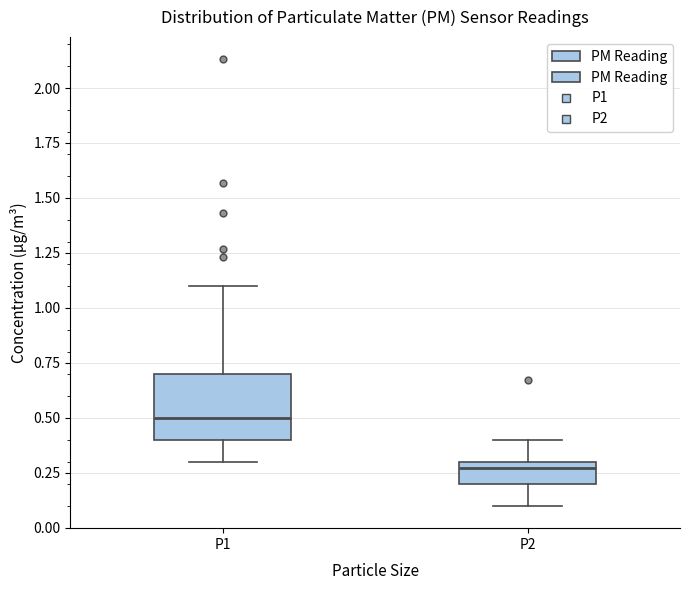

Reading left to right, transcribe this box plot: for each box, give where its median line is, the range the box spans, and where its two whiskers end, as read against the y-axis. The values are not printed on the chart, so give them approximately, as read against the axis.

P1: median 0.50, box 0.40 to 0.70, whiskers 0.30 to 1.10
P2: median 0.25, box 0.20 to 0.30, whiskers 0.10 to 0.40